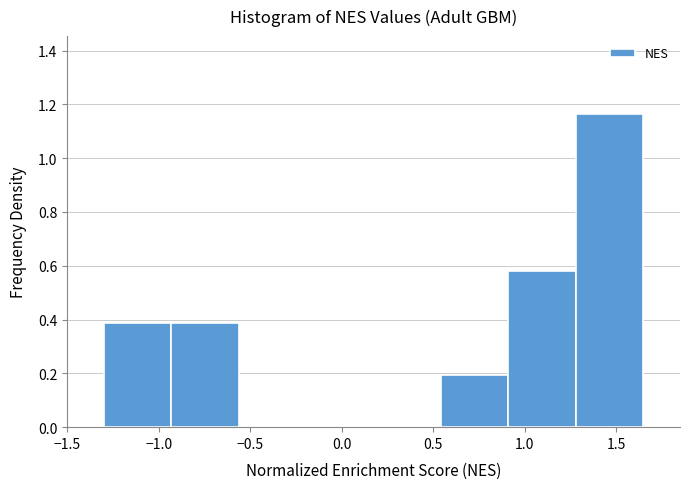

Over which range of the x-axis is the bar tallest?

1.30 to 1.65